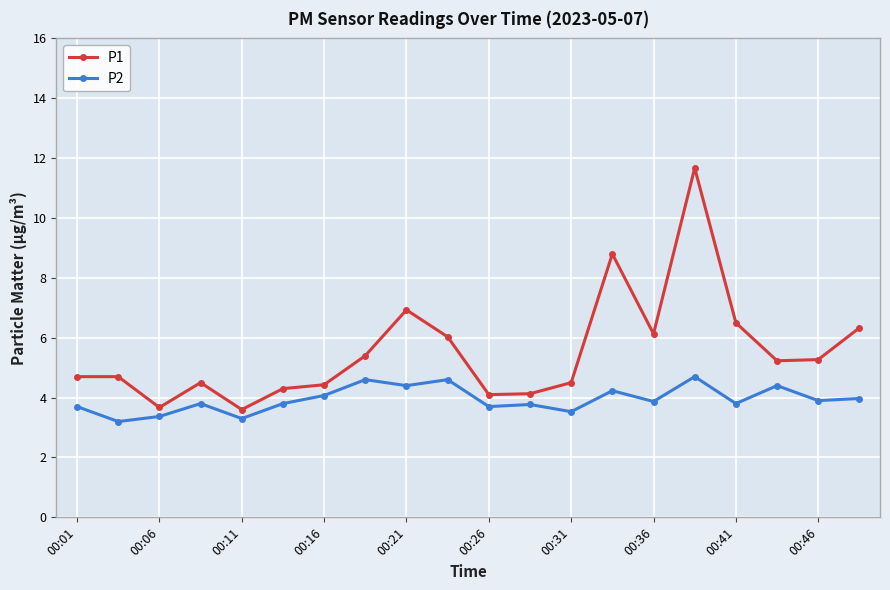

Rank the series by their maximum value, from highest to lowest.

P1, P2